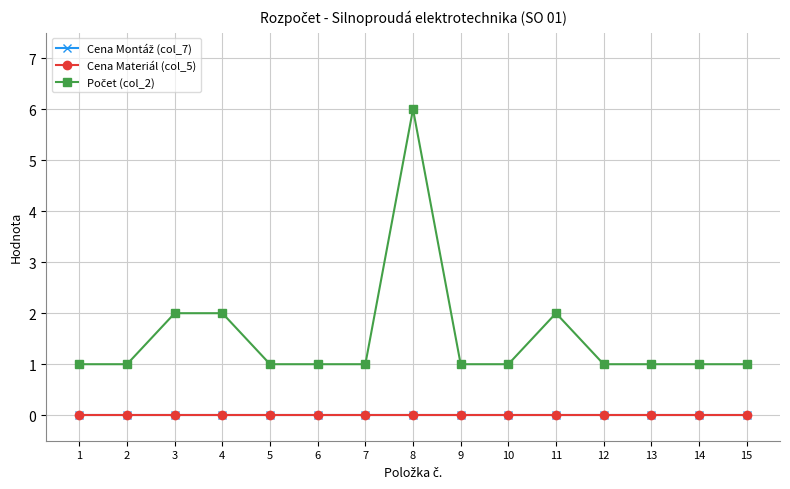

At which category is the sum across all series the highest?

8